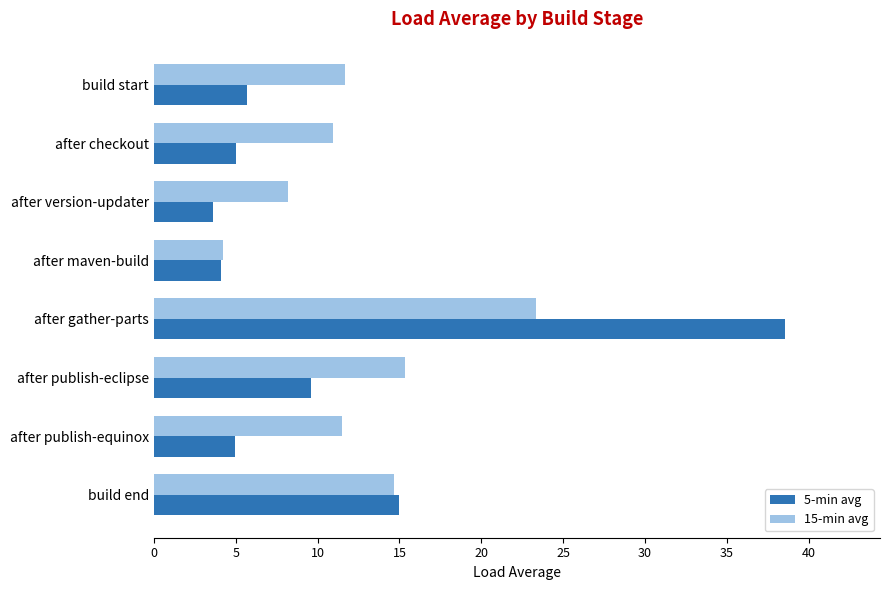

What is the average value of the 5-min avg series?

10.8